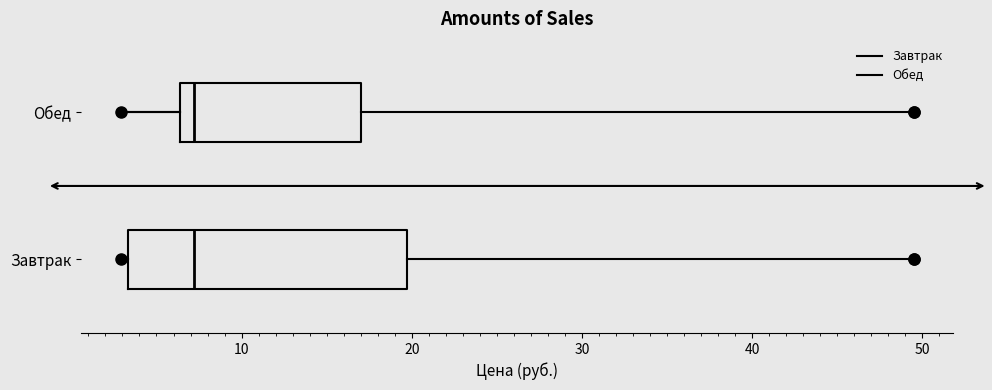

Where is the right edge of the box for Завтрак on the x-axis? The values are not printed on the chart, so give them approximately, as read against the axis.

20